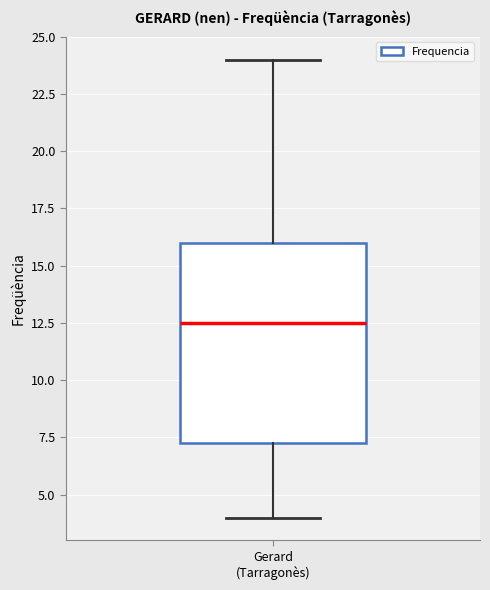

Transcribe this box plot: give where the median line is, the range the box spans, and where the two whiskers end, as read against the y-axis. The values are not printed on the chart, so give them approximately, as read against the axis.

median 12.5, box 7.5 to 16.0, whiskers 4.0 to 24.0